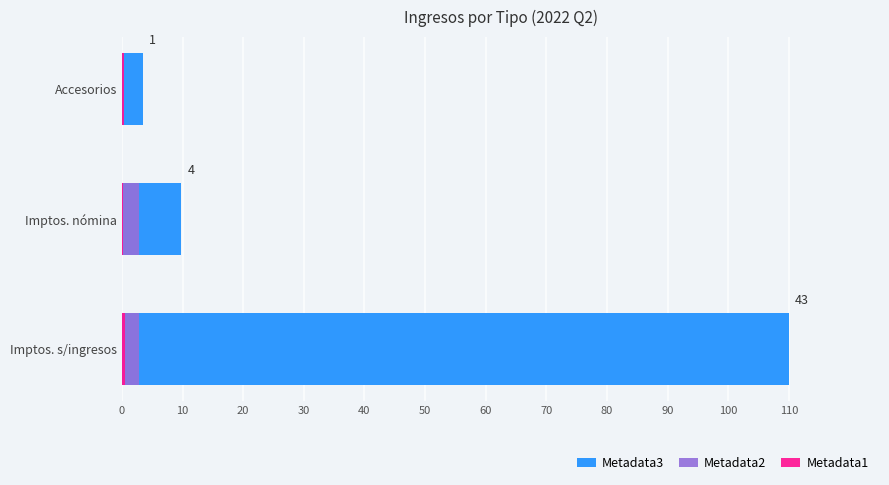

At Imptos. nómina, list the series in order from largest to smallest.

Metadata3, Metadata2, Metadata1